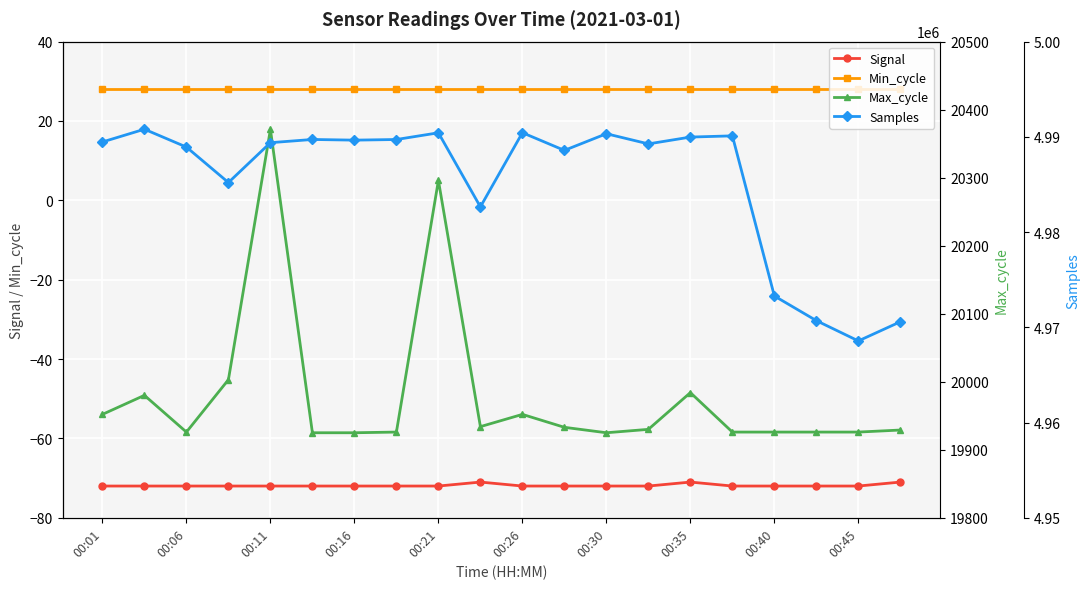

True or false: Signal and Min_cycle intersect in this chart.

False